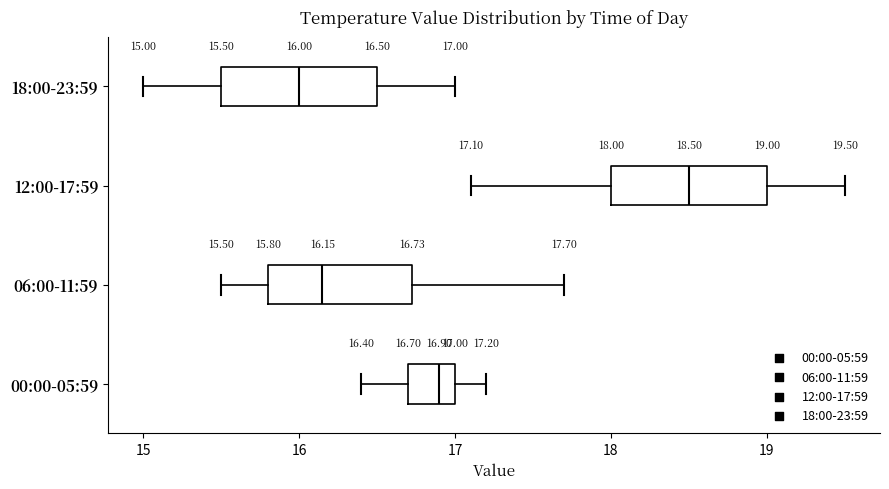

Which box has the furthest to the right median line?

12:00-17:59